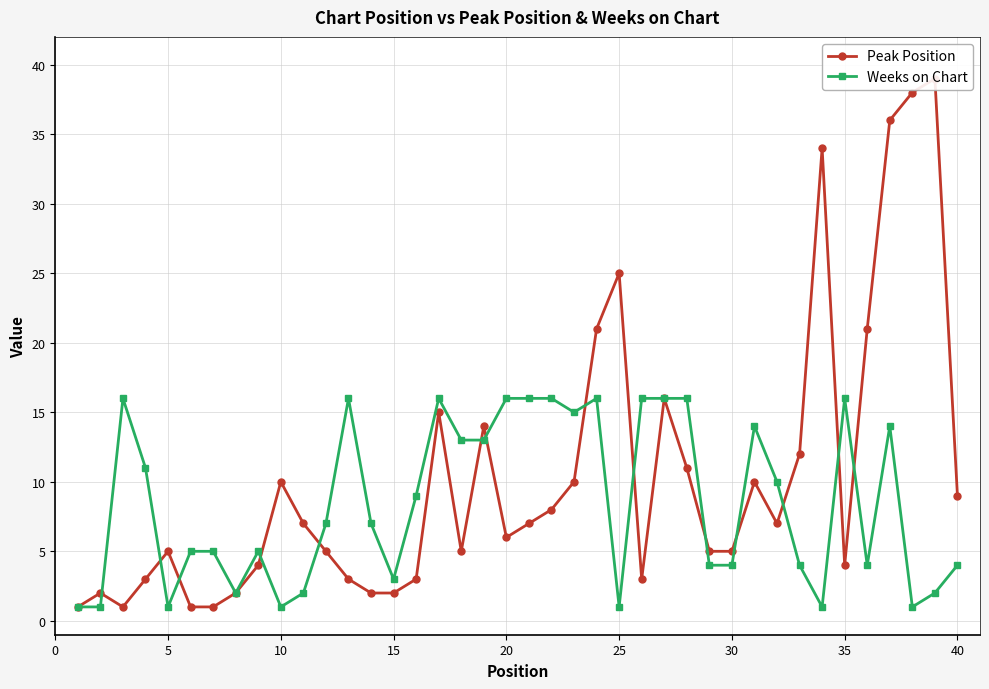

Reading left to right, what are all the values shown in this chart?

Peak Position: 1	2	1	3	5	1	1	2	4	10	7	5	3	2	2	3	15	5	14	6	7	8	10	21	25	3	16	11	5	5	10	7	12	34	4	21	36	38	39	9
Weeks on Chart: 1	1	16	11	1	5	5	2	5	1	2	7	16	7	3	9	16	13	13	16	16	16	15	16	1	16	16	16	4	4	14	10	4	1	16	4	14	1	2	4